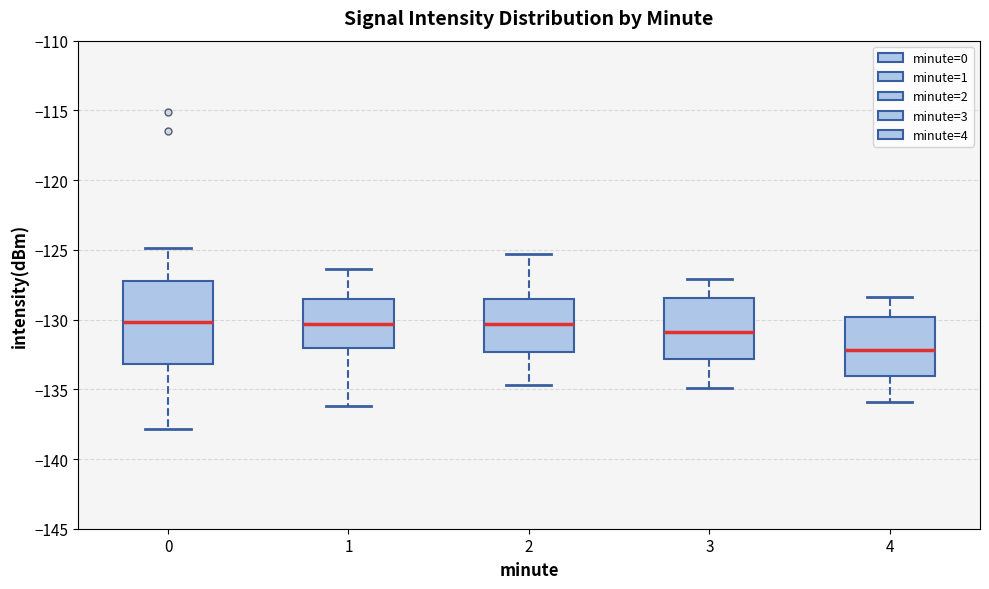

Reading left to right, read every box against the y-axis: the position of its median line, the range the box covers, and the ends of its whiskers. The values are not printed on the chart, so give them approximately, as read against the axis.

0: median -130.0, box -133.0 to -127.5, whiskers -138.0 to -125.0
1: median -130.5, box -132.0 to -128.5, whiskers -136.0 to -126.5
2: median -130.5, box -132.5 to -128.5, whiskers -134.5 to -125.5
3: median -131.0, box -133.0 to -128.5, whiskers -135.0 to -127.0
4: median -132.0, box -134.0 to -130.0, whiskers -136.0 to -128.5